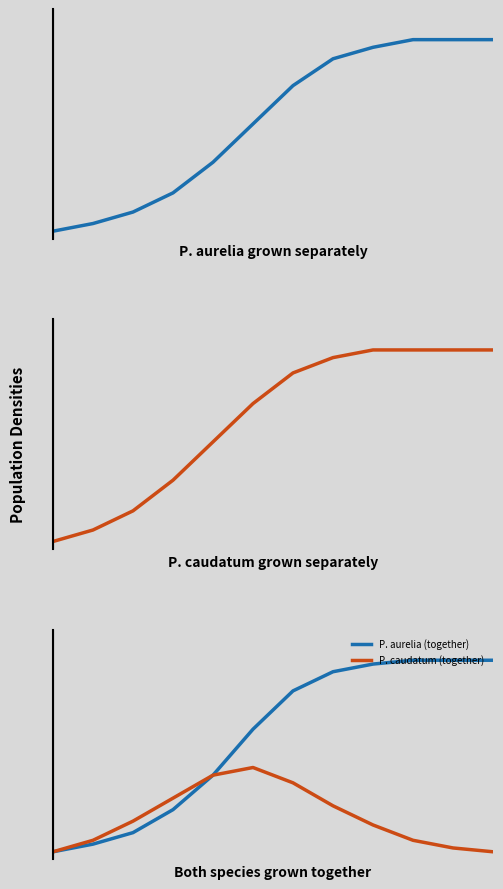

Which series has the largest total across all categories?

P. caudatum grown separately